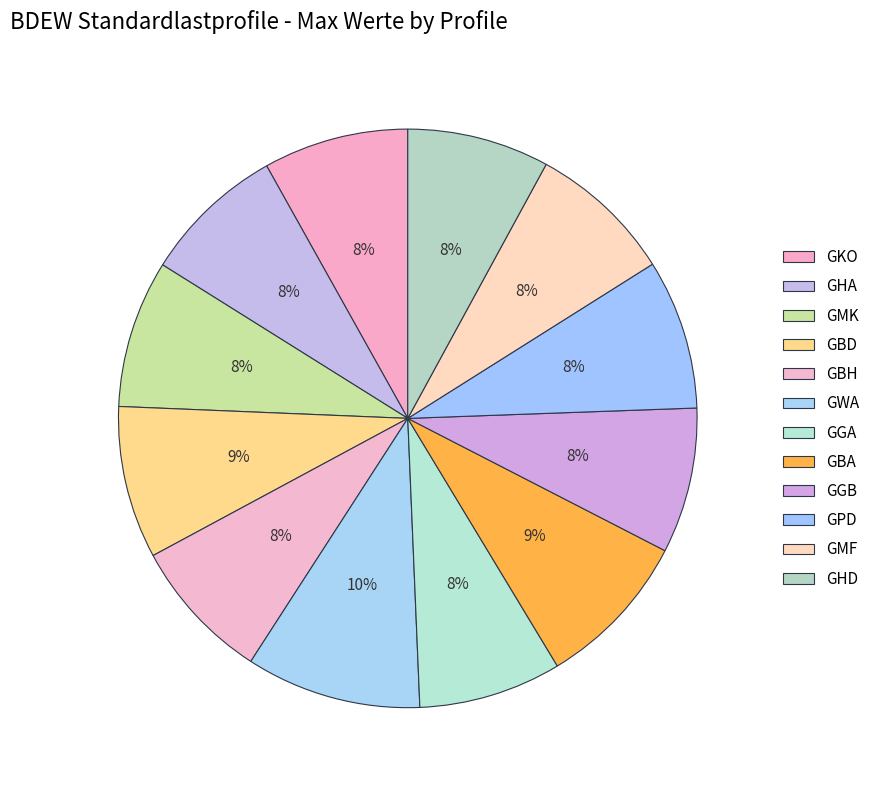

Is the sum of GHA and GMF greater than half?

No